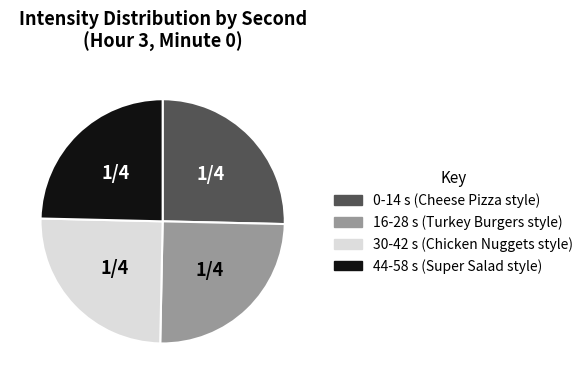

Does any single category account for the majority?

No